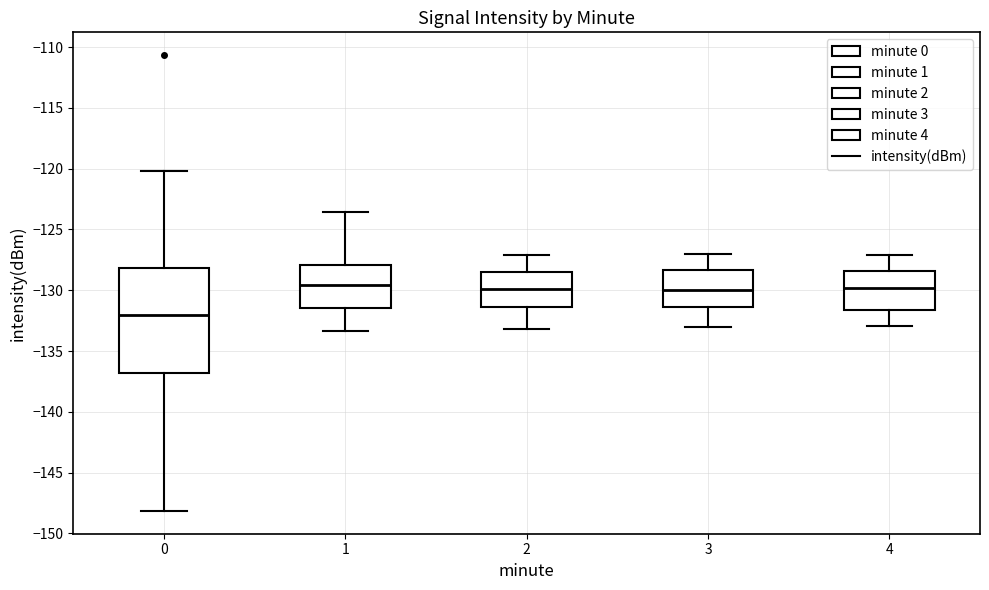

Which box has the lowest median line?

0